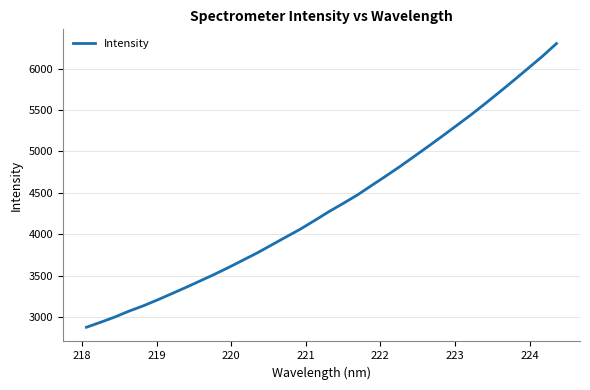

What is the maximum value shown in the chart?

6304.8